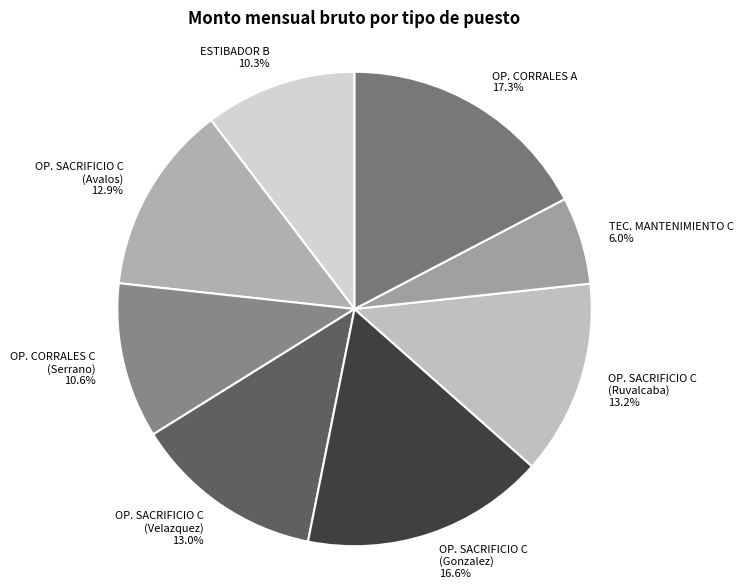

Which slice is the smallest?

TEC. MANTENIMIENTO C